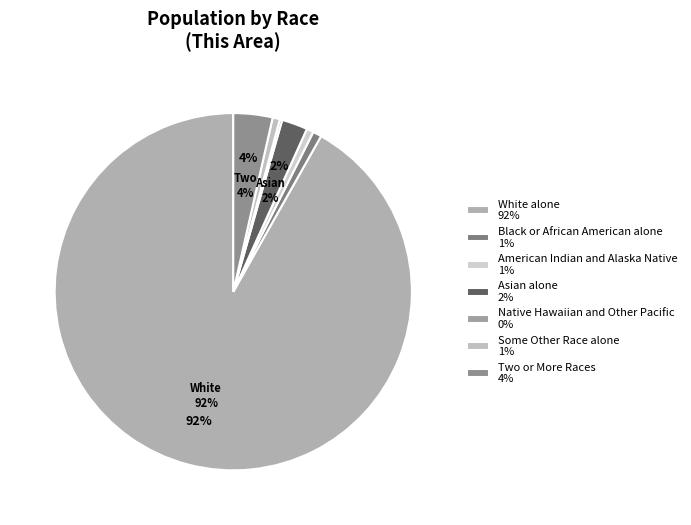

Count the number of slices in the pie.

7